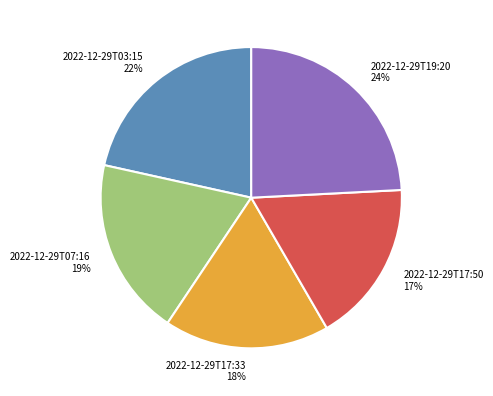

Which has a higher value, 2022-12-29T07:16 or 2022-12-29T03:15?

2022-12-29T03:15